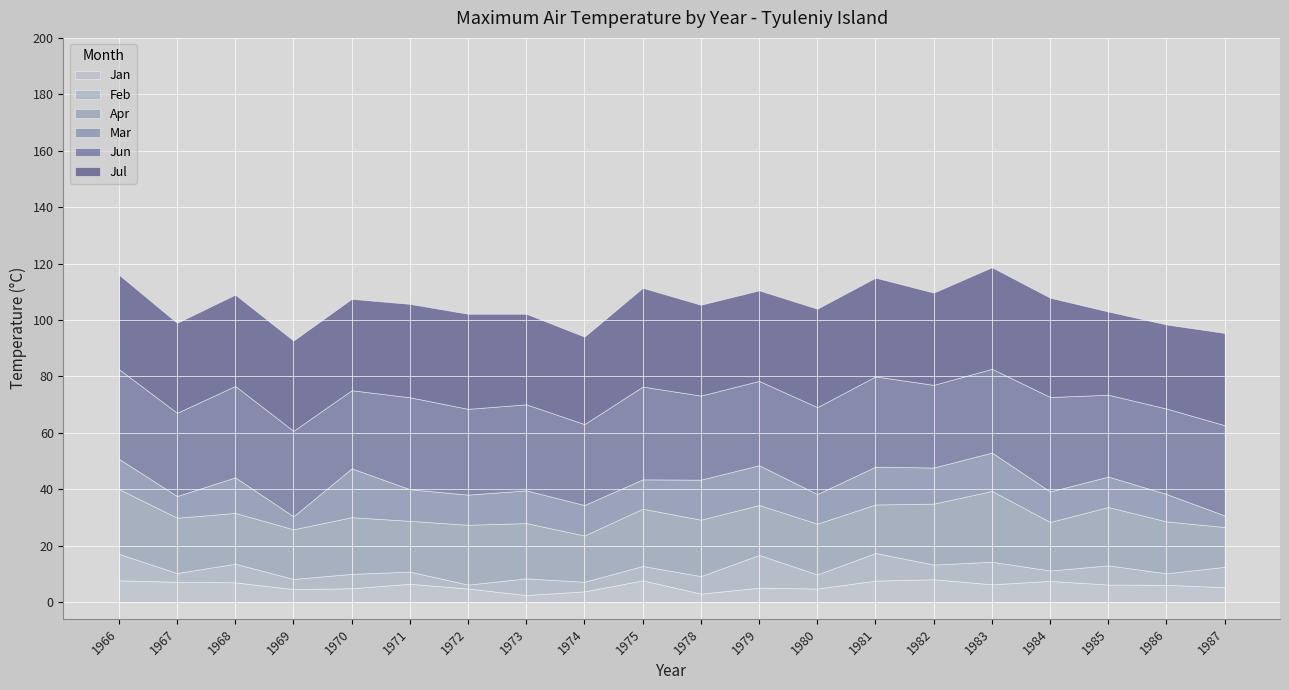

The value of Jan at 1980 is 4.8. True or false?

True